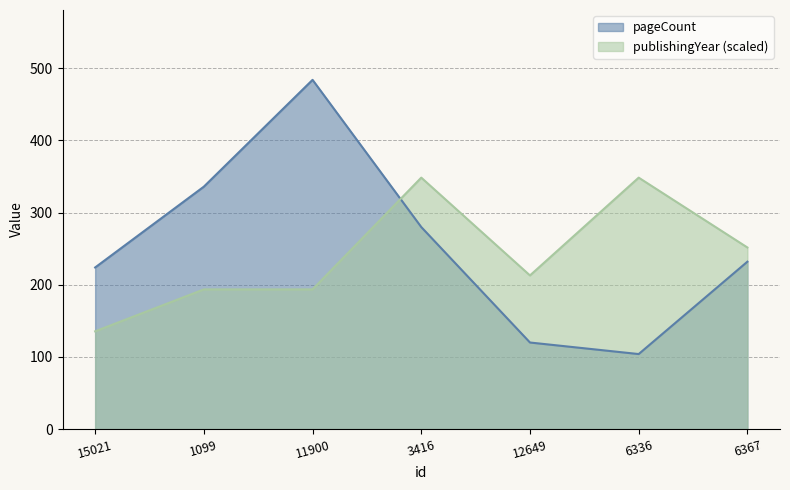

At which label does pageCount reach its peak?

11900